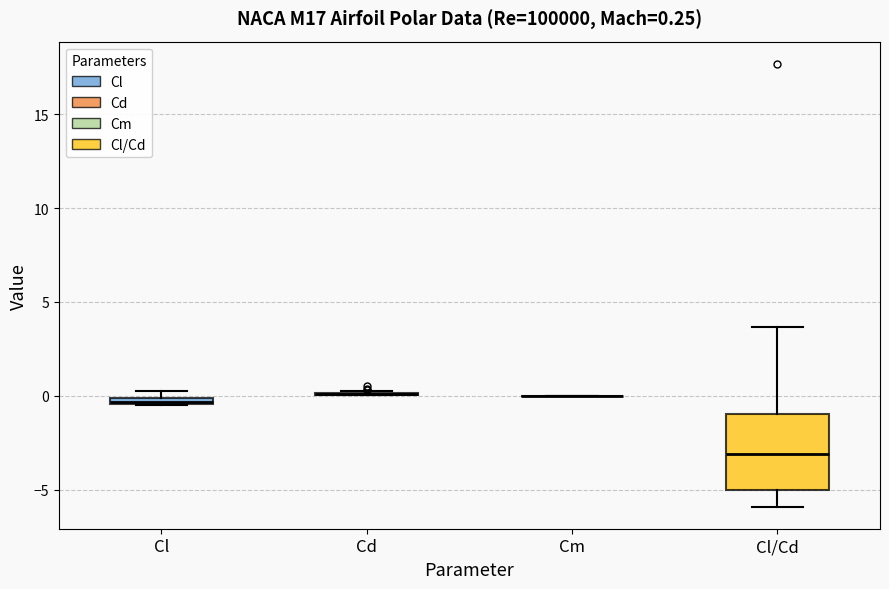

Which box is the tallest, from its lower edge to its upper edge?

Cl/Cd